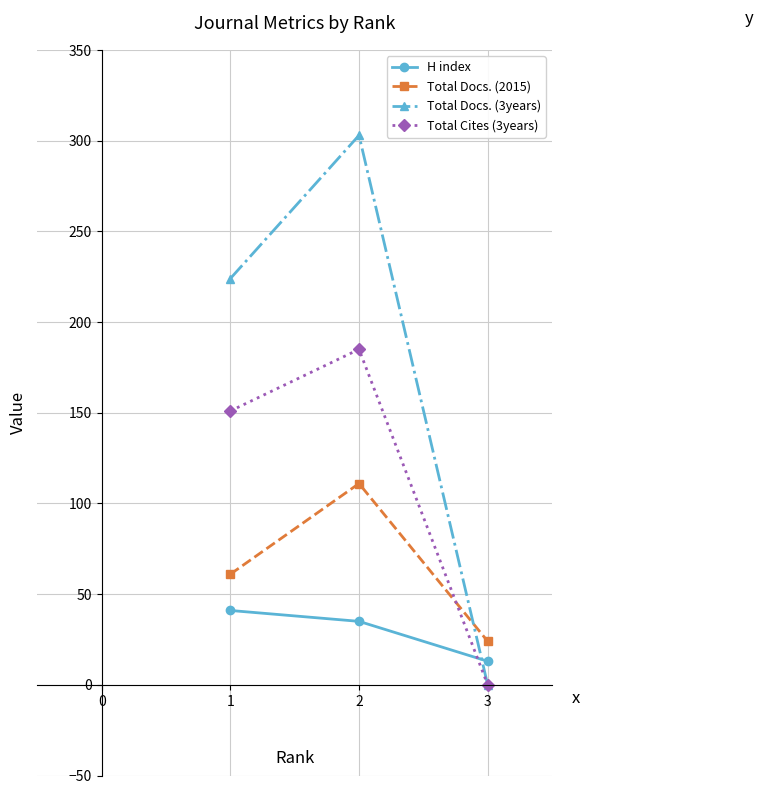

Which series has the largest total across all categories?

Total Docs. (3years)